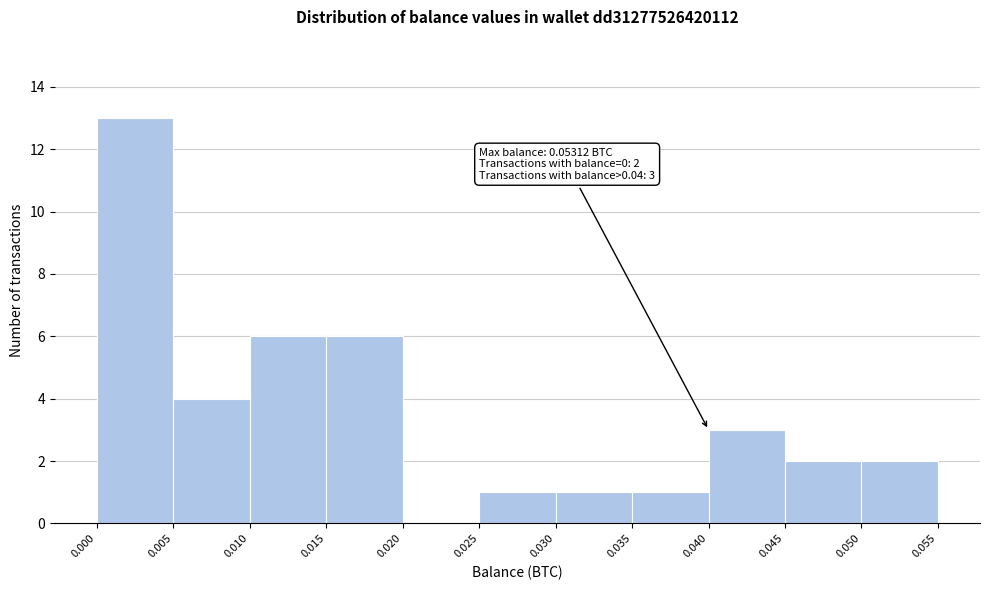

Which range on the x-axis has the tallest bar?

0.000 to 0.005